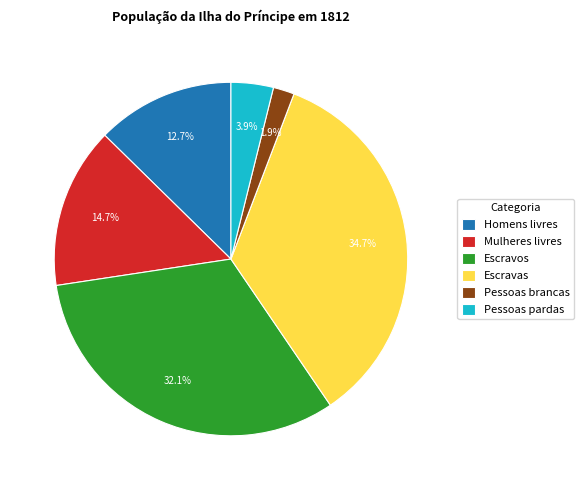

Rank the categories by value from highest to lowest.

Escravas, Escravos, Mulheres livres, Homens livres, Pessoas pardas, Pessoas brancas